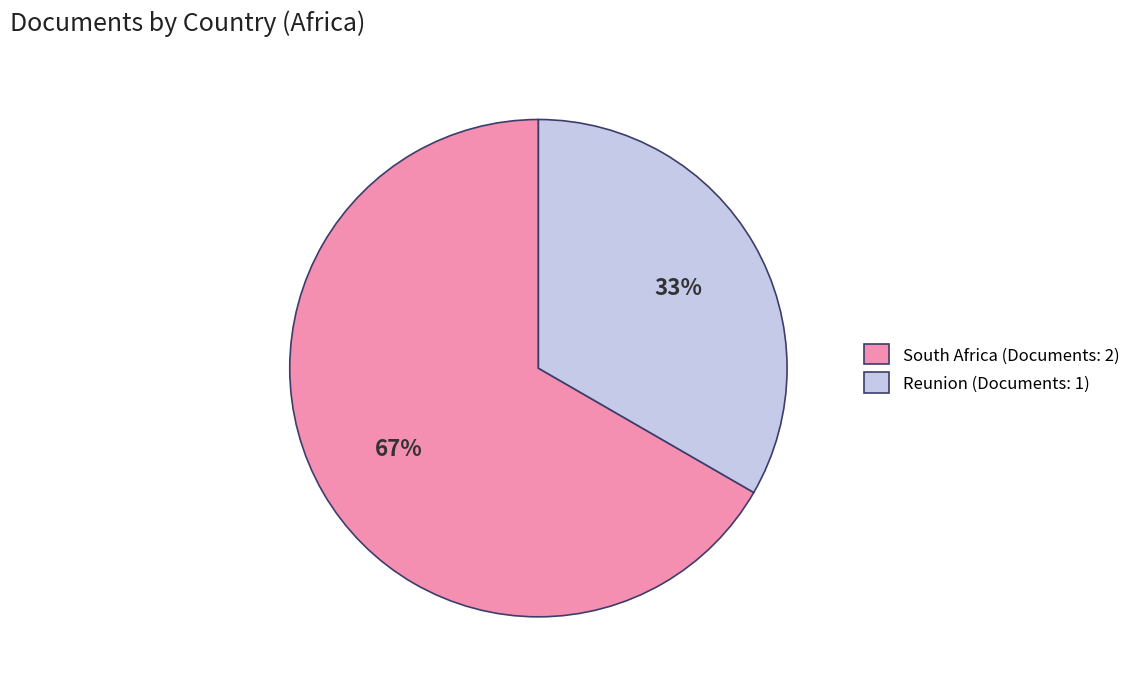

The South Africa slice represents 67% of the pie. True or false?

True